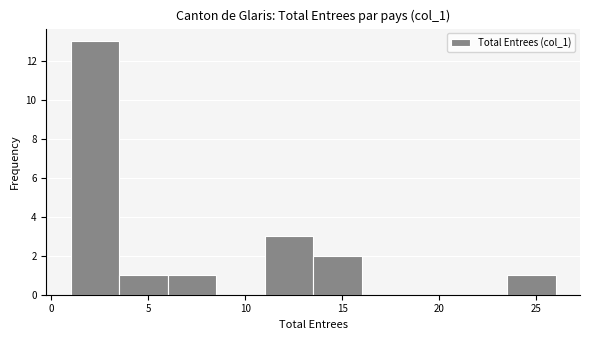

Which range on the x-axis has the tallest bar?

1.0 to 3.5